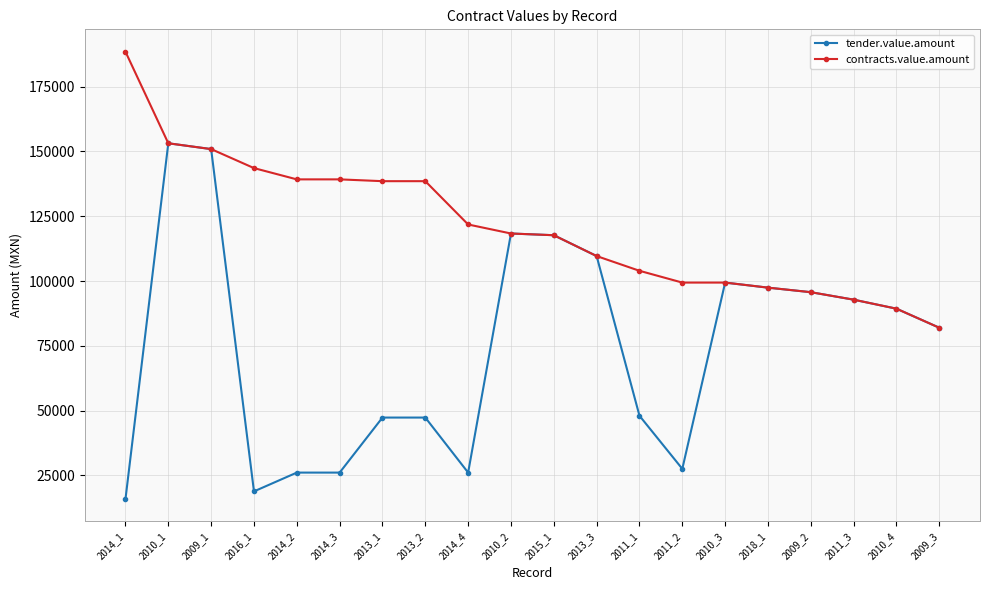

How many distinct data groups are displayed?

2